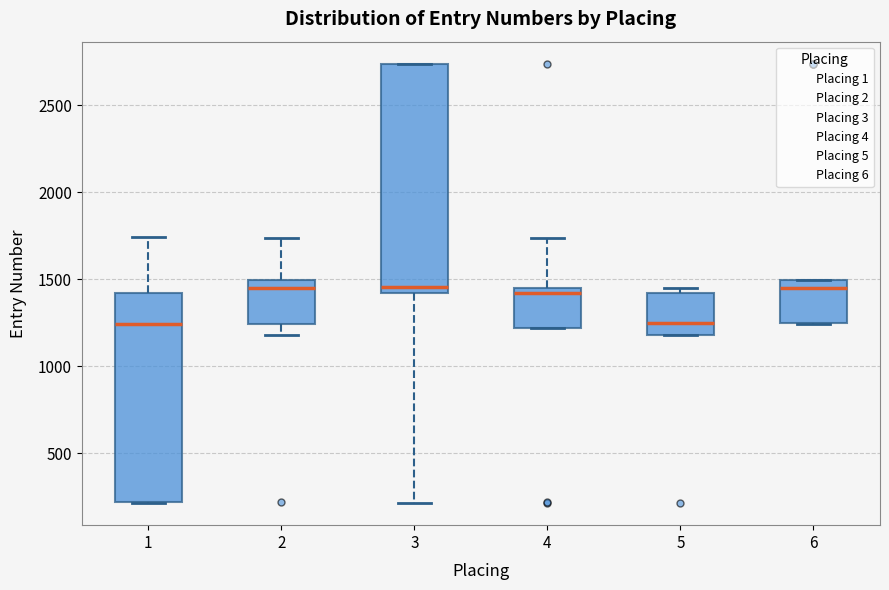

Reading left to right, read every box against the y-axis: the position of its median line, the range the box covers, and the ends of its whiskers. The values are not printed on the chart, so give them approximately, as read against the axis.

1: median 1250, box 200 to 1400, whiskers 200 to 1750
2: median 1450, box 1250 to 1500, whiskers 1200 to 1750
3: median 1450, box 1400 to 2750, whiskers 200 to 2750
4: median 1400, box 1200 to 1450, whiskers 1200 to 1750
5: median 1250, box 1200 to 1400, whiskers 1200 to 1450
6: median 1450, box 1250 to 1500, whiskers 1250 to 1500